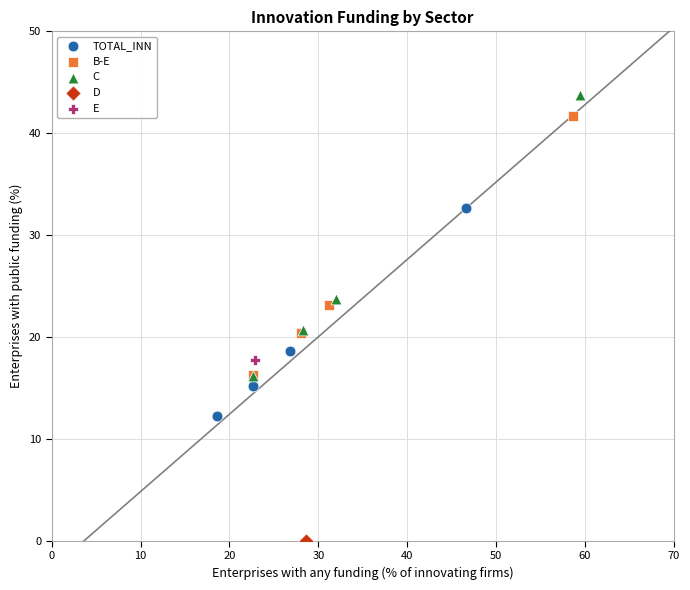

What are all the series names shown in the legend?

TOTAL_INN, B-E, C, D, E